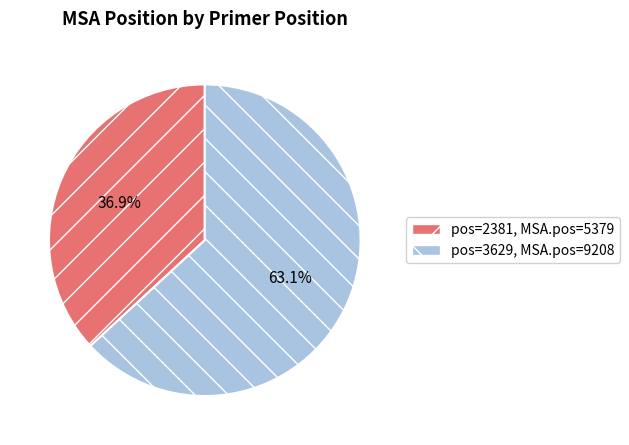

Does any single category account for the majority?

Yes